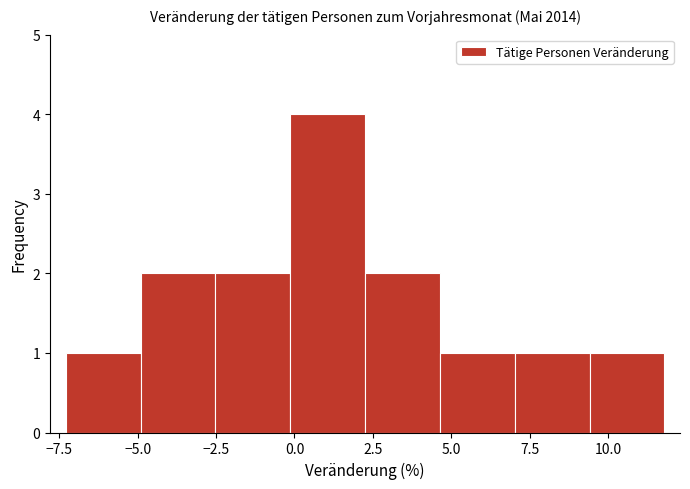

How tall is the bar that spans 7.0 to 9.5 on the x-axis? Neither the bar edges nor the heights are printed on the chart, so give them approximately, as read against the axes.

1